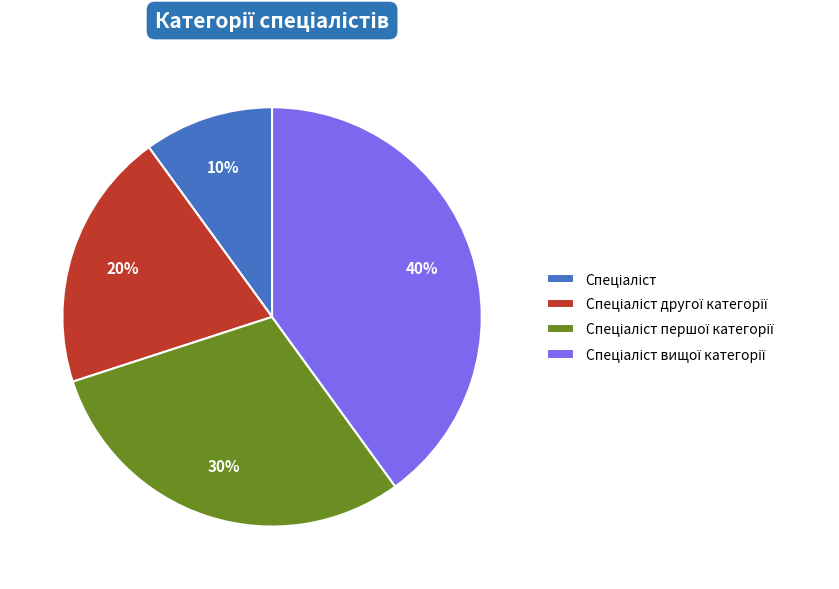

Is there a majority slice in this chart?

No